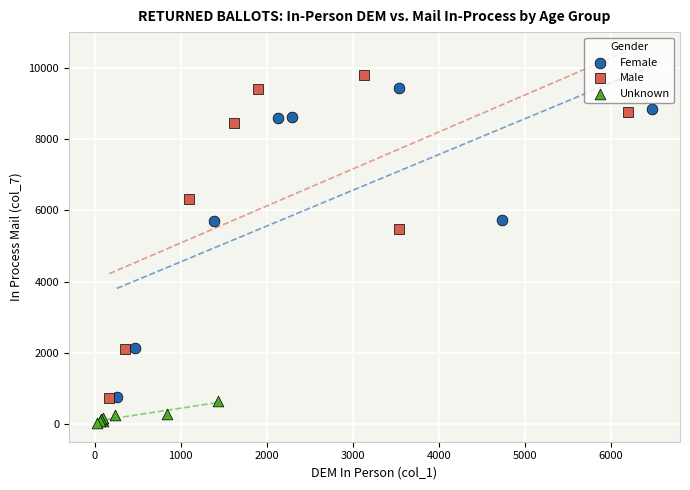

Which series reaches the minimum Y coordinate?

Unknown